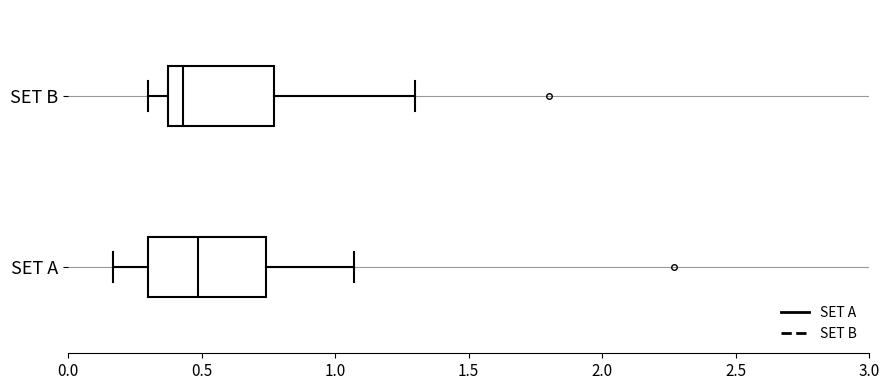

Reading bottom to top, transcribe this box plot: for each box, give where its median line is, the range the box spans, and where its two whiskers end, as read against the x-axis. The values are not printed on the chart, so give them approximately, as read against the axis.

SET A: median 0.50, box 0.30 to 0.75, whiskers 0.15 to 1.05
SET B: median 0.45, box 0.40 to 0.75, whiskers 0.30 to 1.30